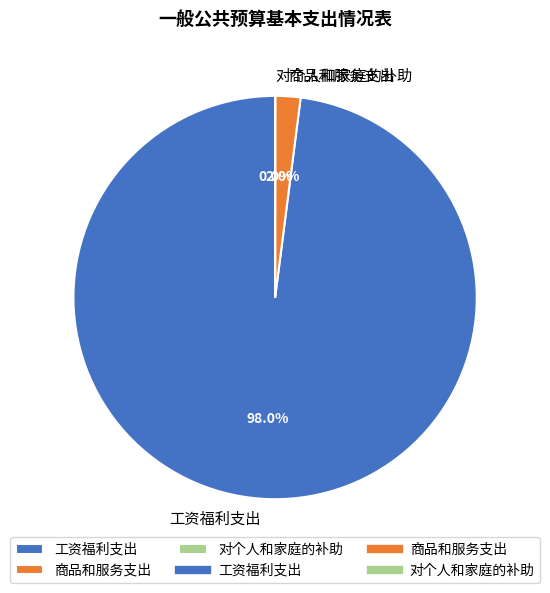

What percentage do 商品和服务支出 and 工资福利支出 together represent?

100.0%